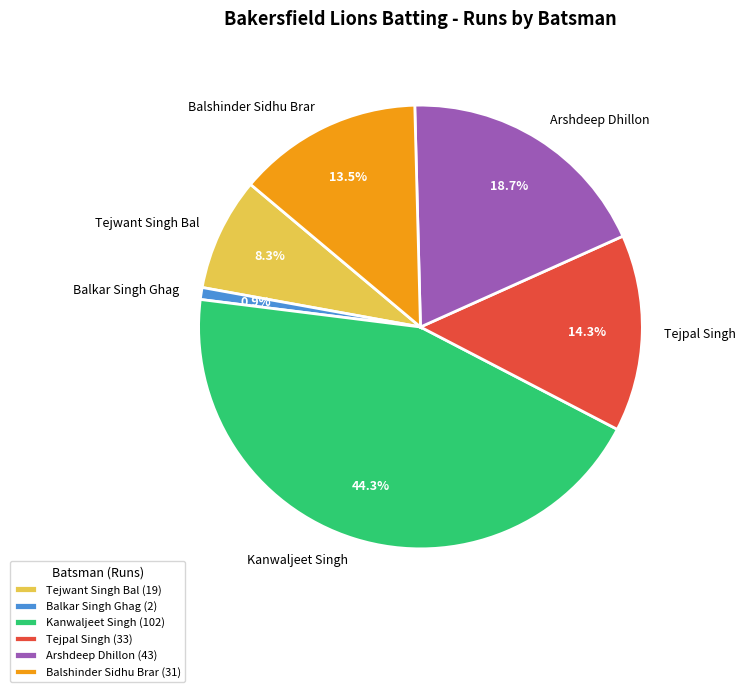

The Arshdeep Dhillon slice represents 7% of the pie. True or false?

False